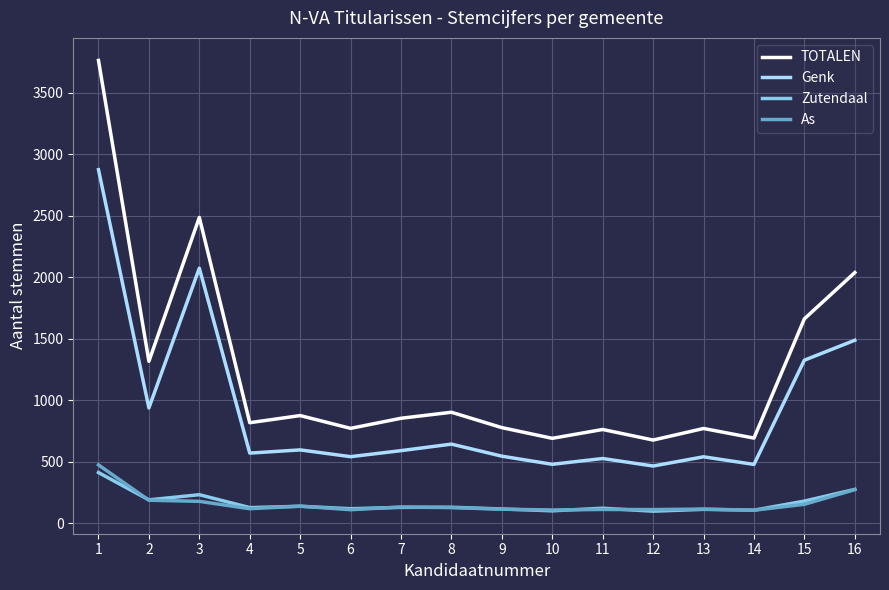

What is the minimum value for As?

107